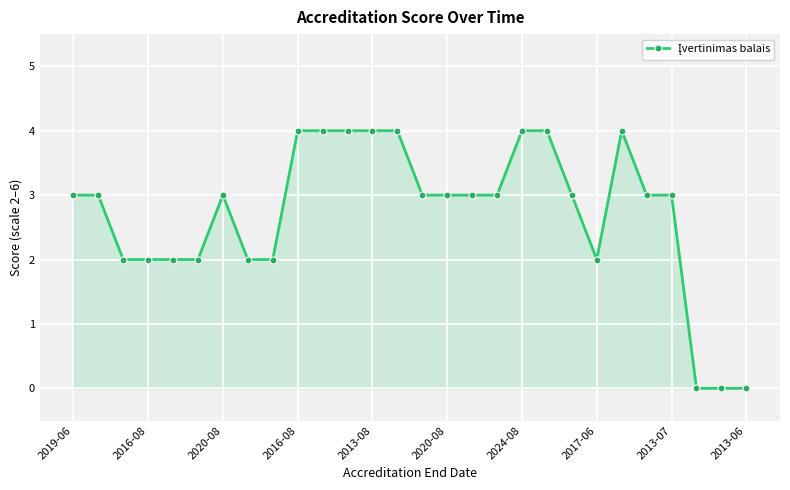

What is the difference between the second highest and minimum values?

4